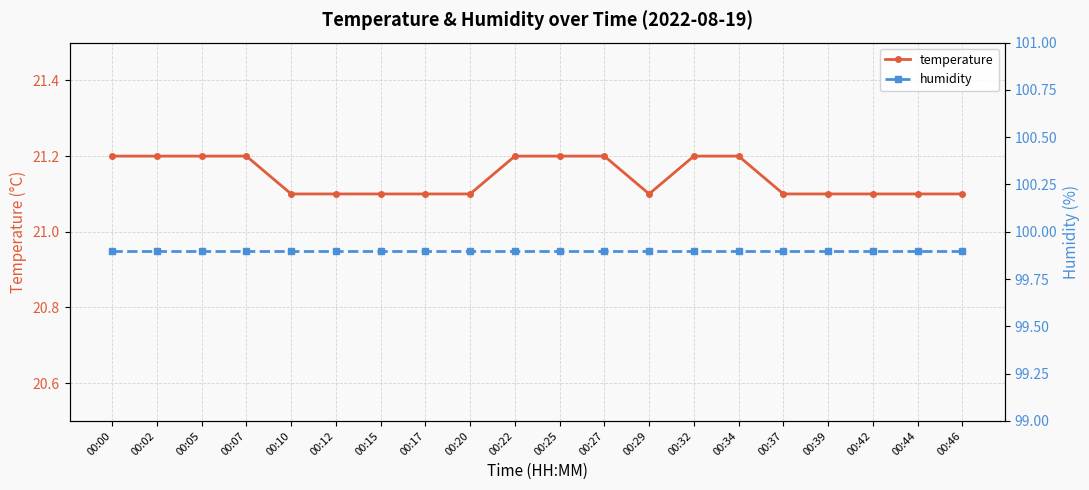

Is this an area chart (filled region under the line)?

No